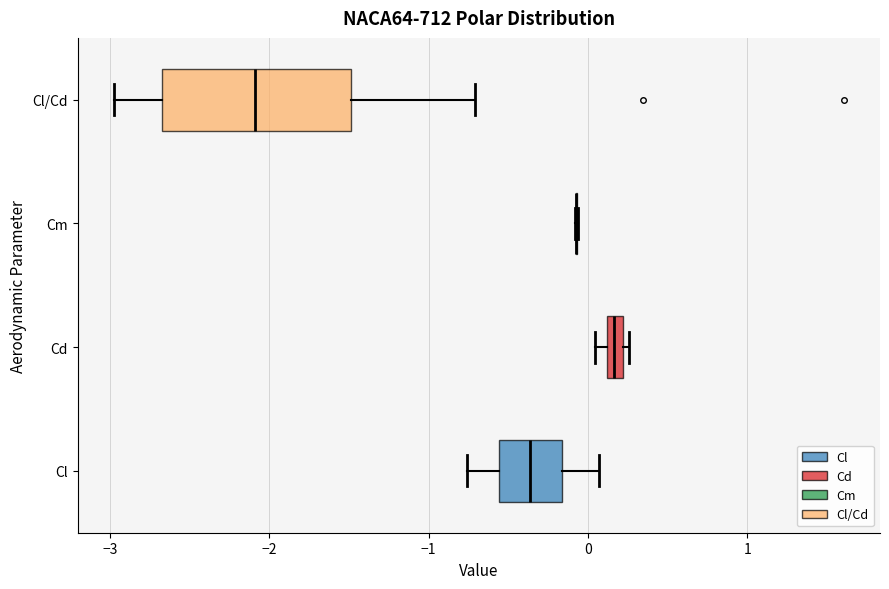

Which box is the widest, from its left edge to its right edge?

Cl/Cd